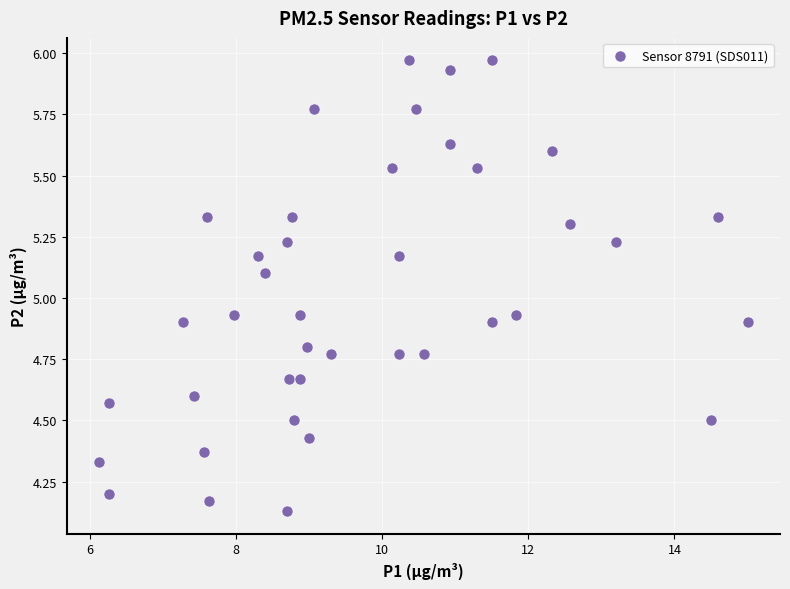

What is the range of Y values (max minus min)?

1.8